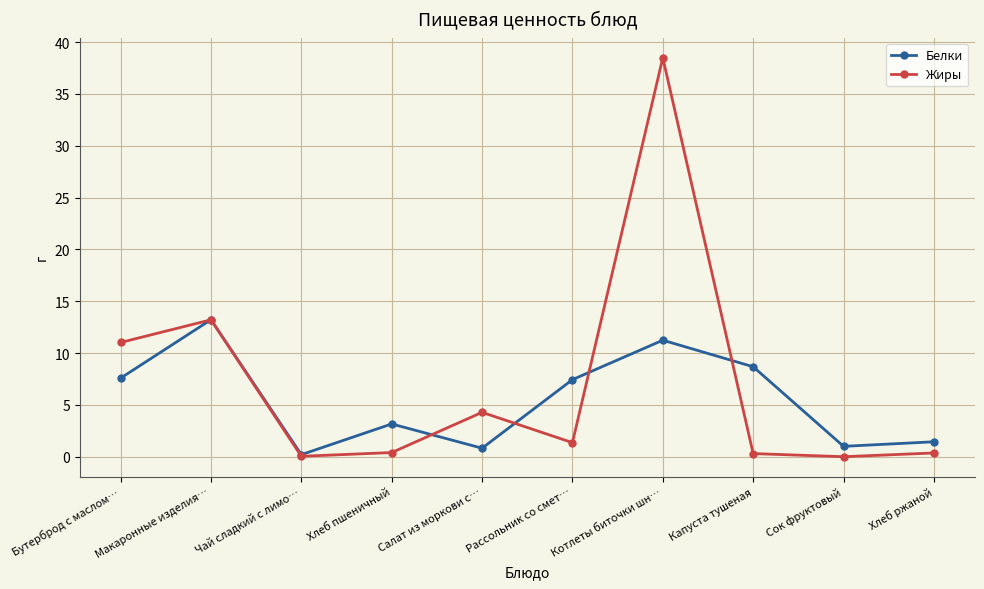

What is the sum of all Белки values?

54.8